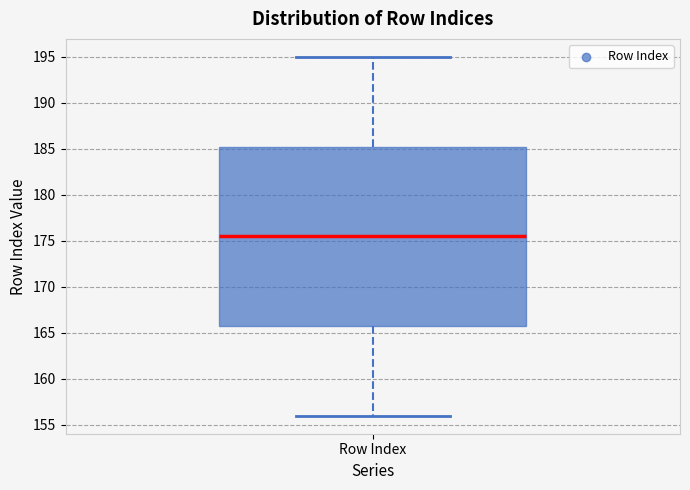

Where does the upper whisker of the box for Row Index end on the y-axis? The values are not printed on the chart, so give them approximately, as read against the axis.

195.0